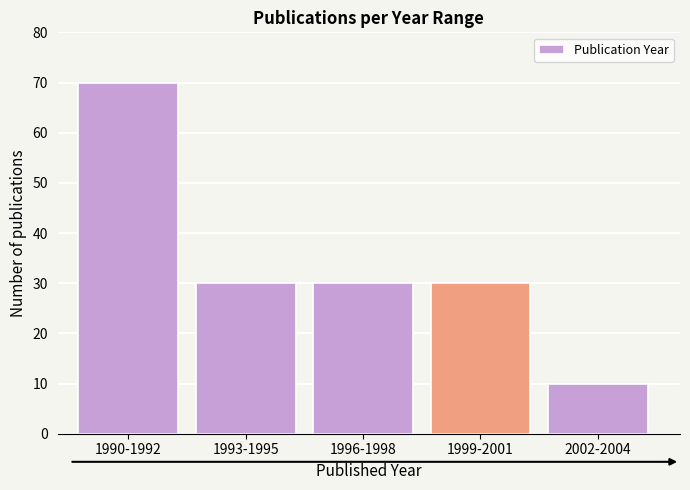

Reading left to right, extract all data points from this chart.

70	30	30	30	10